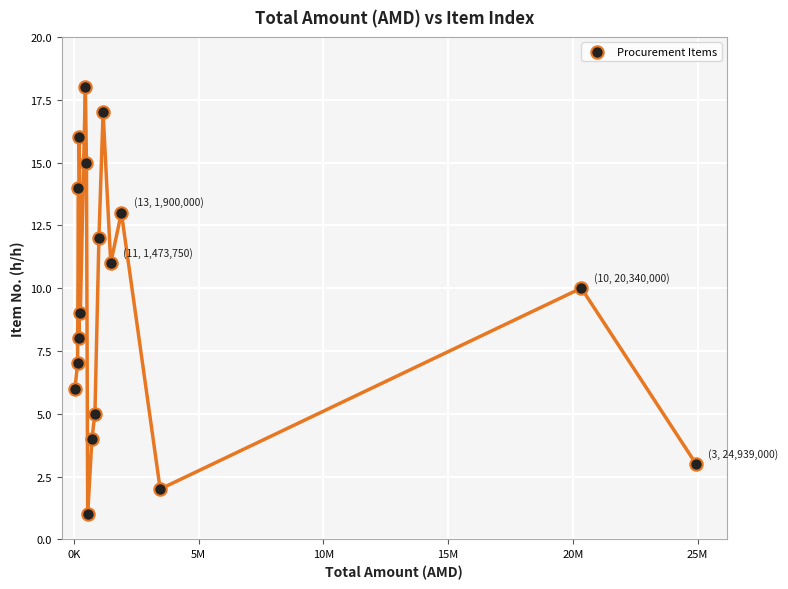

What is the range of X values (max minus min)?

24899800